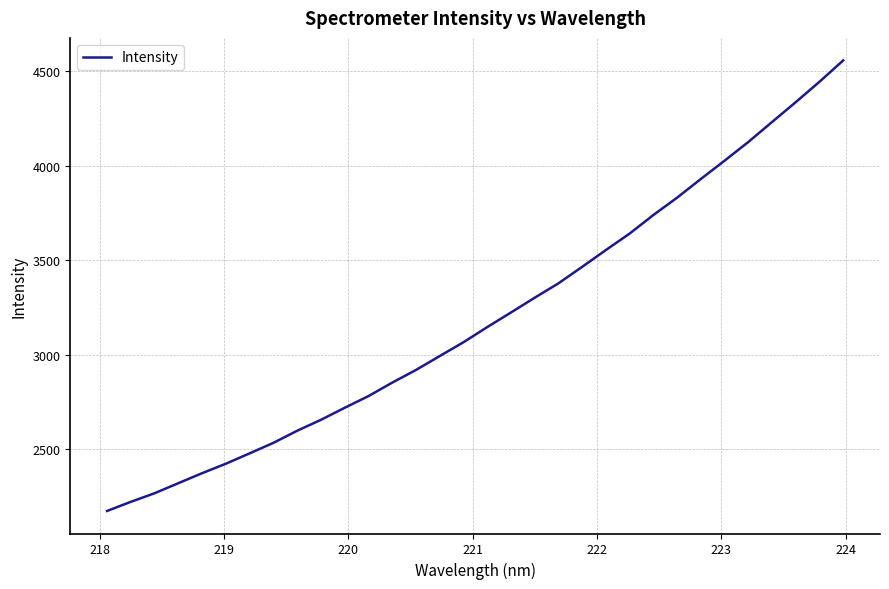

What is the sum of all values?

102333.6